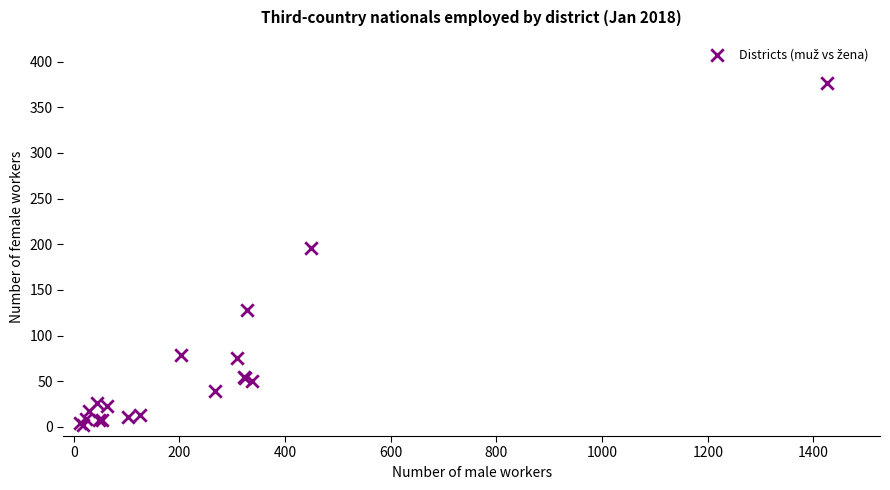

What Y value in the scatter plot is closest to 189?

196